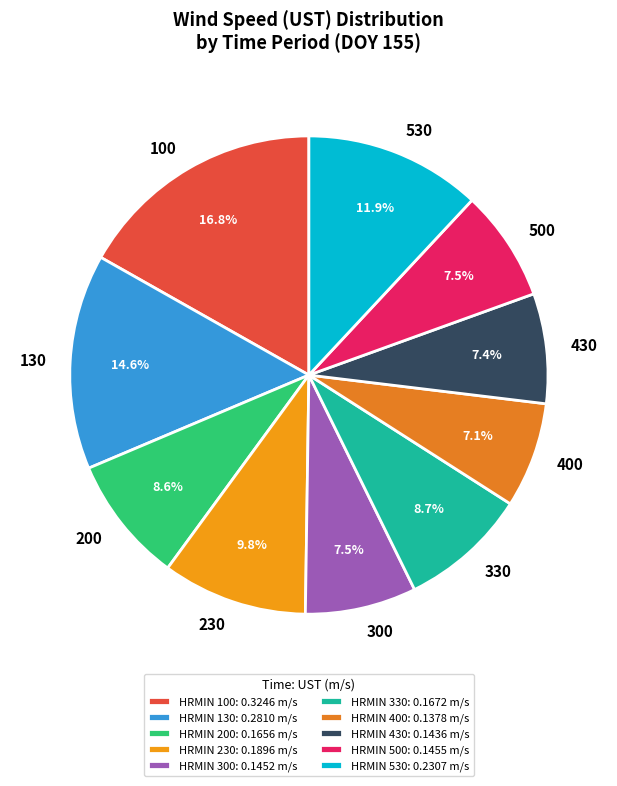

To the nearest percent, what percentage of the pie is 400?

7%